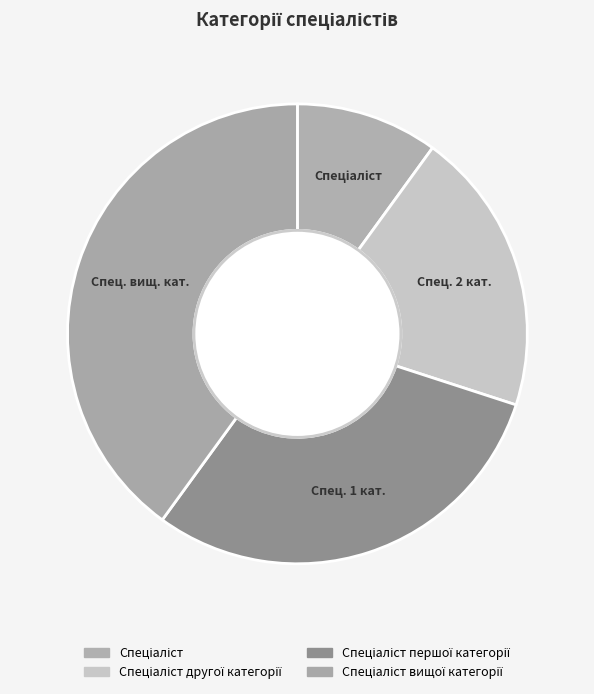

Between Спеціаліст and Спеціаліст першої категорії, which is larger?

Спеціаліст першої категорії